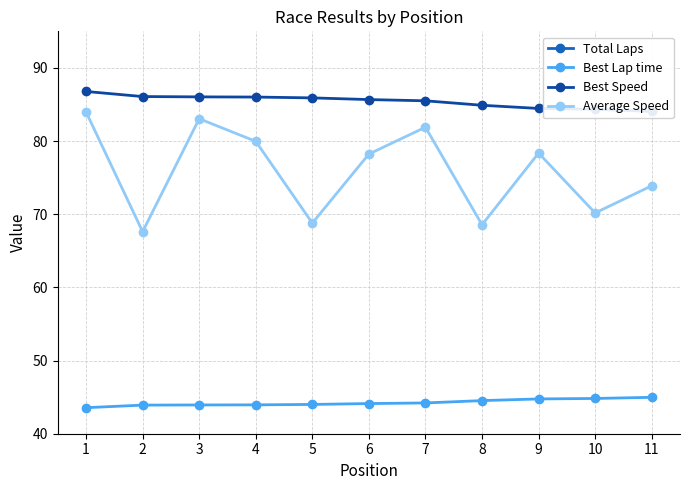

List the series in order of their peak value, lowest first.

Total Laps, Best Lap time, Average Speed, Best Speed